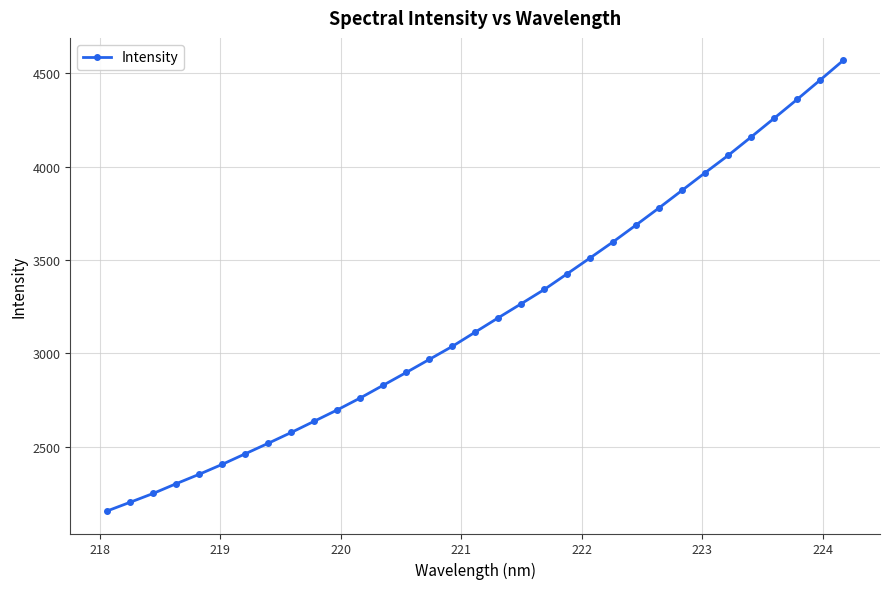

What is the maximum value shown in the chart?

4569.1